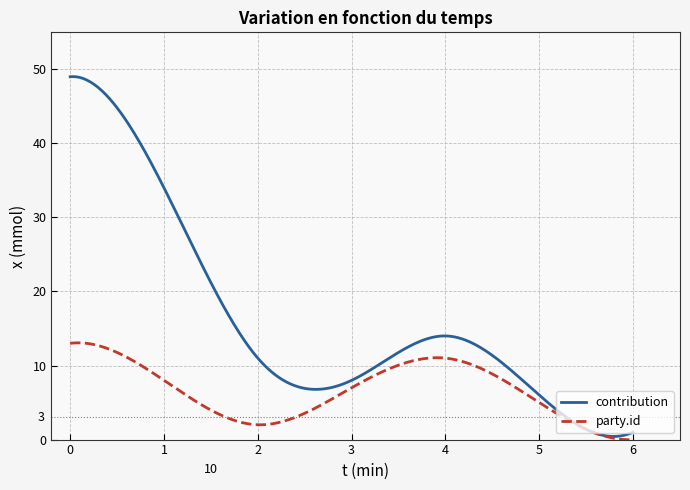

What is the greatest value displayed?

49.0